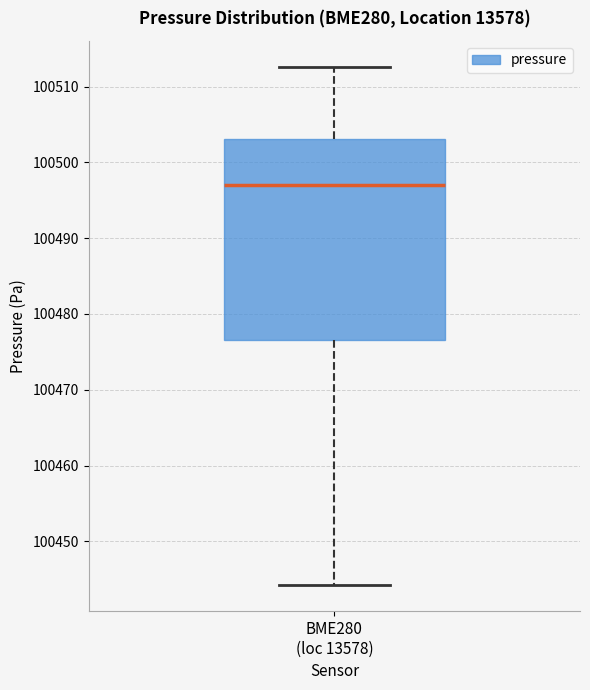

Read this box plot against the y-axis: the position of the median line, the range covered by the box, and the ends of both whiskers. The values are not printed on the chart, so give them approximately, as read against the axis.

median 100497, box 100477 to 100503, whiskers 100444 to 100513